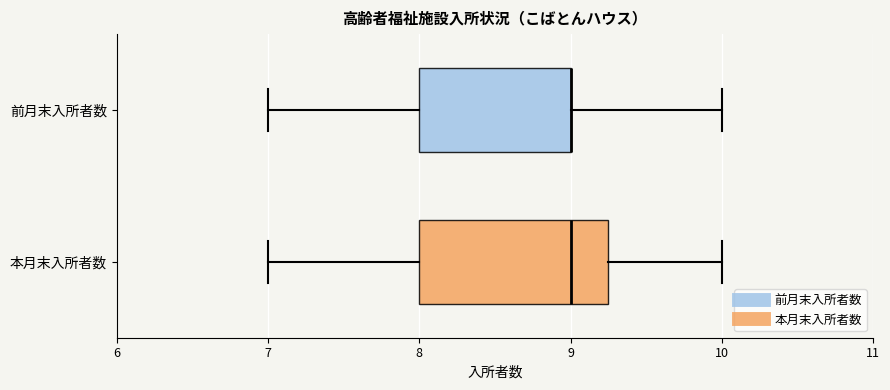

Reading bottom to top, read every box against the x-axis: the position of its median line, the range the box covers, and the ends of its whiskers. The values are not printed on the chart, so give them approximately, as read against the axis.

本月末入所者数: median 9.0, box 8.0 to 9.3, whiskers 7.0 to 10.0
前月末入所者数: median 9.0 (drawn on the box's right edge), box 8.0 to 9.0, whiskers 7.0 to 10.0